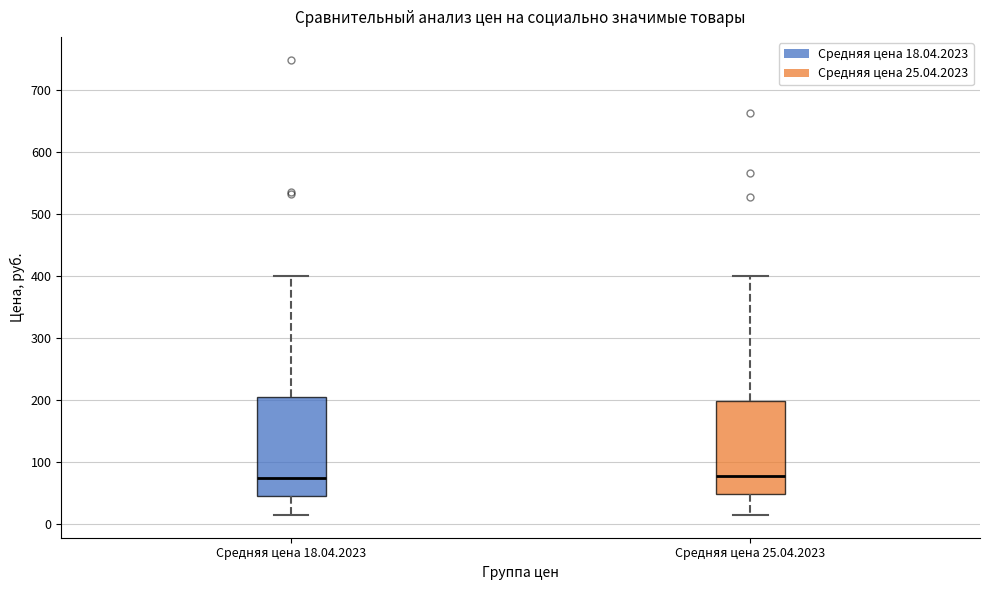

Reading left to right, transcribe this box plot: for each box, give where its median line is, the range the box spans, and where its two whiskers end, as read against the y-axis. The values are not printed on the chart, so give them approximately, as read against the axis.

Средняя цена 18.04.2023: median 70, box 40 to 200, whiskers 10 to 400
Средняя цена 25.04.2023: median 80, box 50 to 200, whiskers 10 to 400